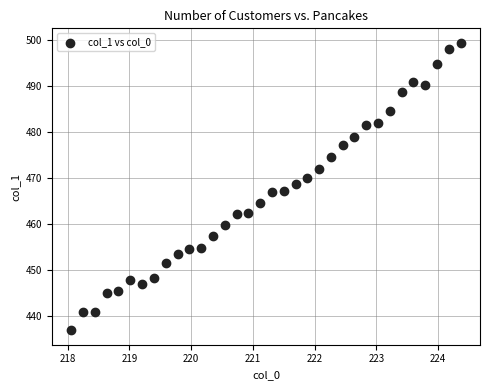

What is the range of X values (max minus min)?

6.3